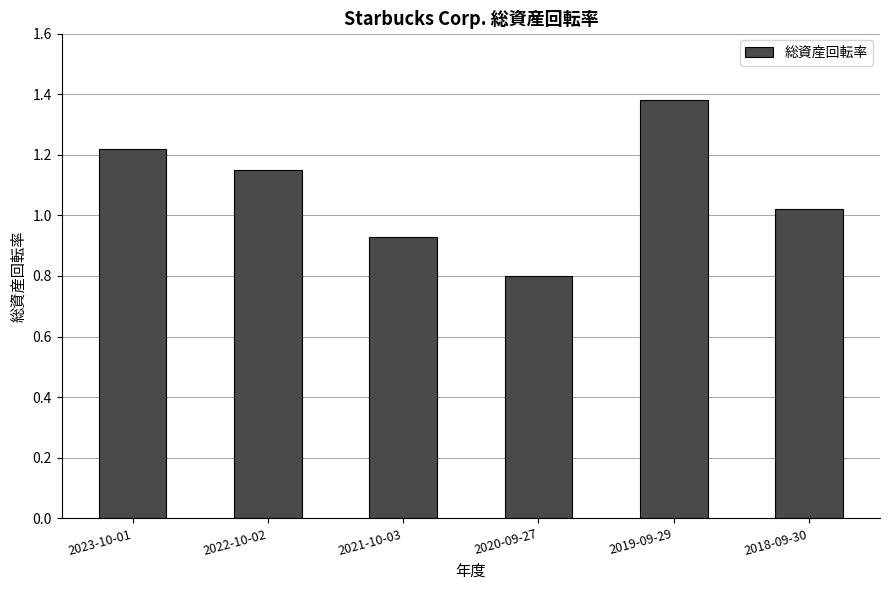

The chart shows a value of 0.9 at 2019-09-29. True or false?

False